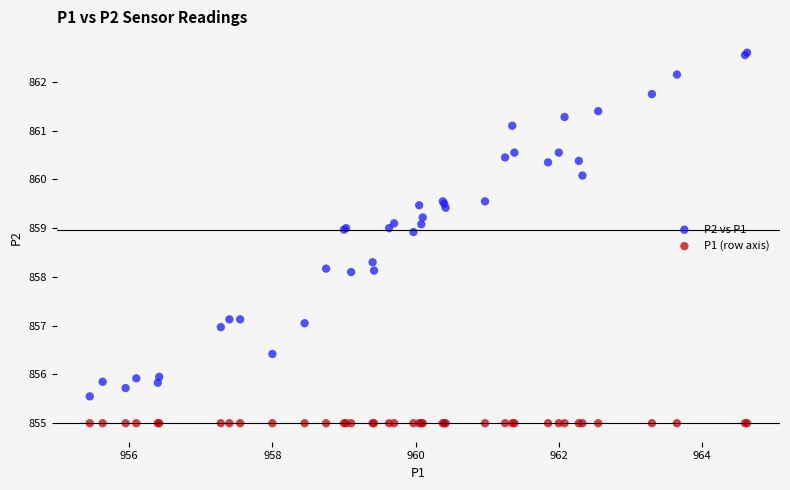

Which series reaches the minimum Y coordinate?

P1 (row axis)